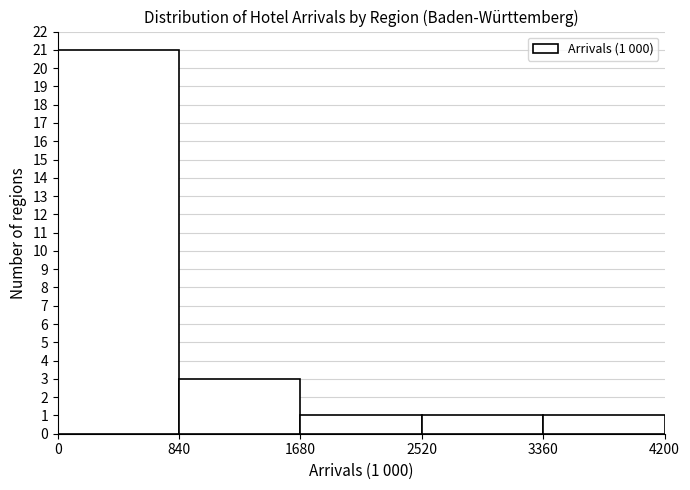

Over which range of the x-axis is the bar tallest?

0 to 840